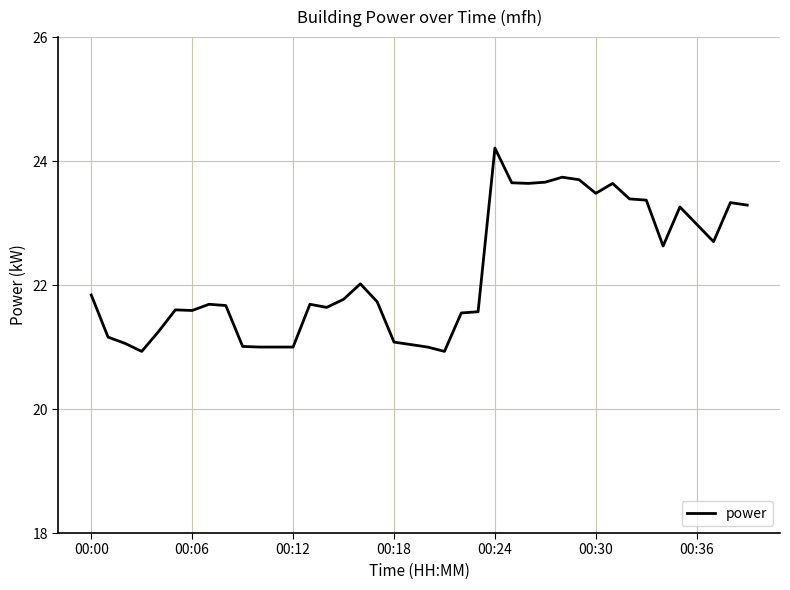

Does the chart display data point markers on the line(s)?

No